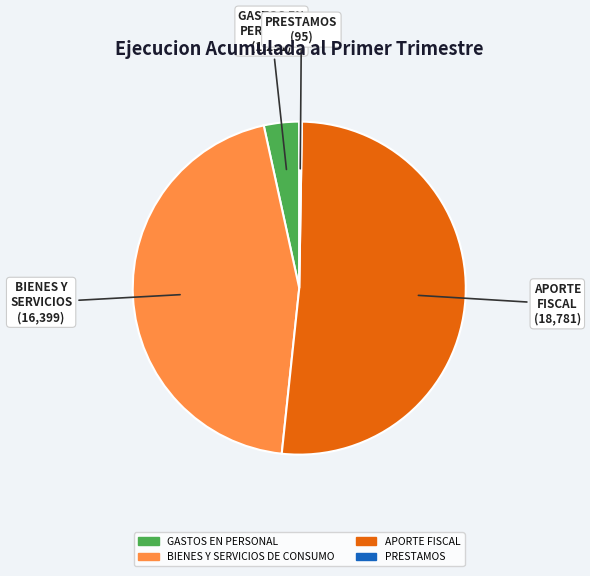

Is there any slice that represents more than half of the pie?

Yes